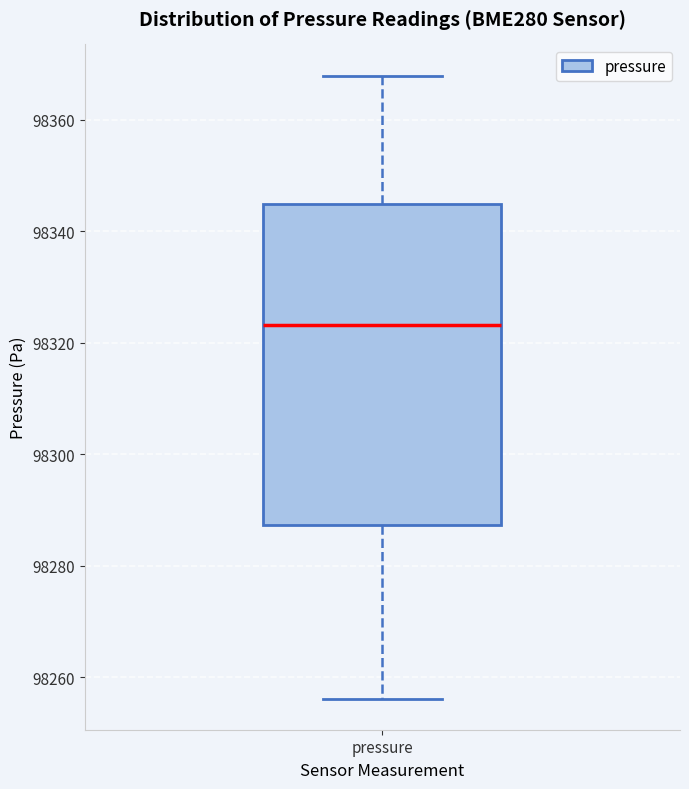

Where does the median line of the box for pressure sit on the y-axis? The values are not printed on the chart, so give them approximately, as read against the axis.

98324